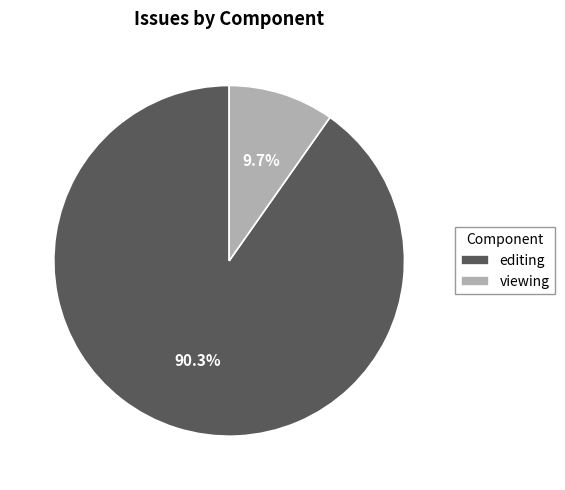

Between editing and viewing, which is larger?

editing